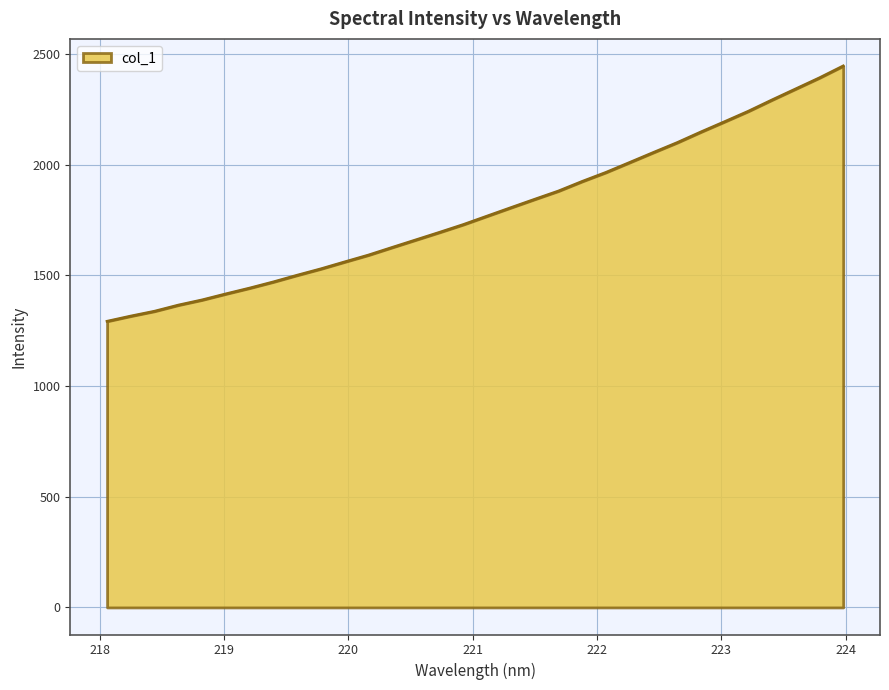

What is the smallest value displayed?

1292.2